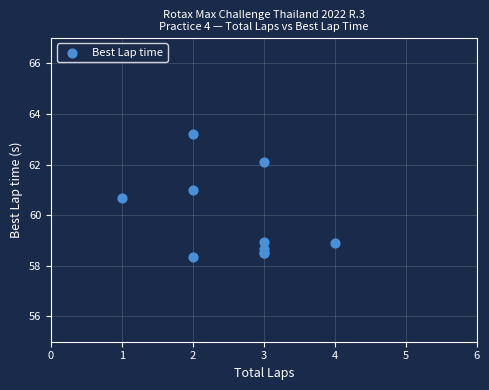

What Y value in the scatter plot is closest to 60?

60.7